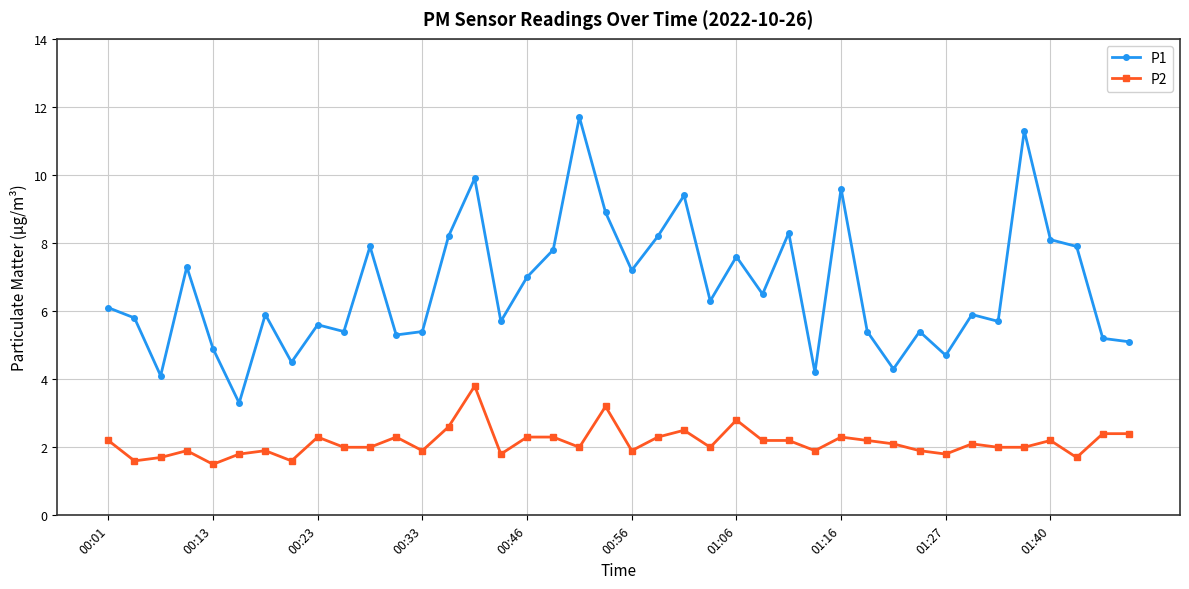

List the series in order of their overall mean, lowest first.

P2, P1